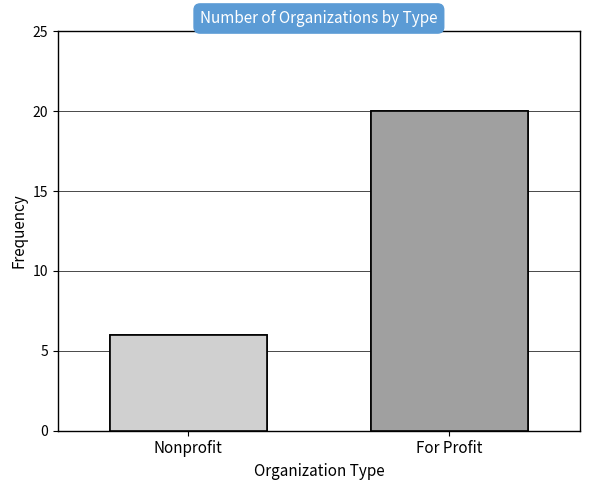

What is the label of the 2nd bar from the right?

Nonprofit